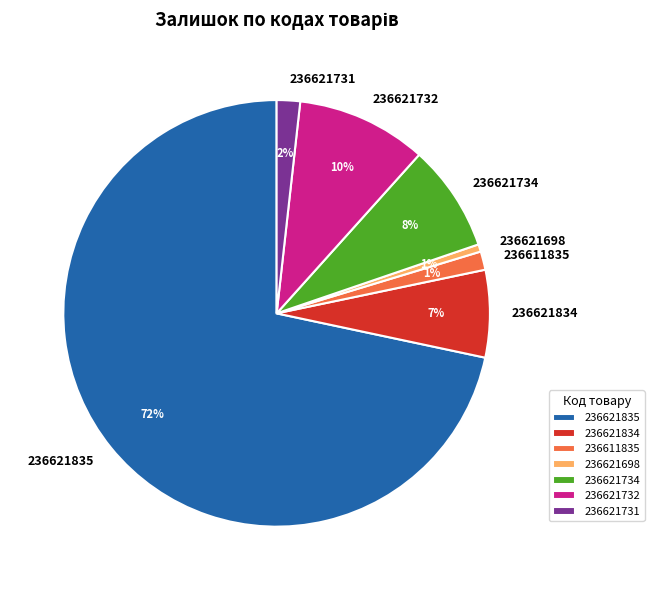

Is it true that 236621834 is 7% of the pie?

True